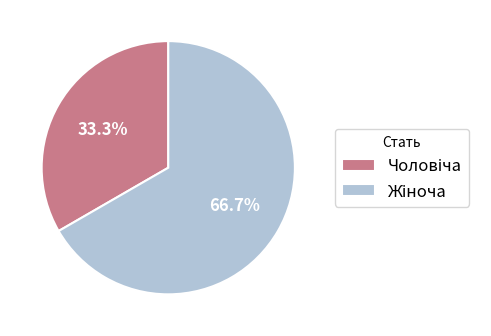

Count the number of slices in the pie.

2